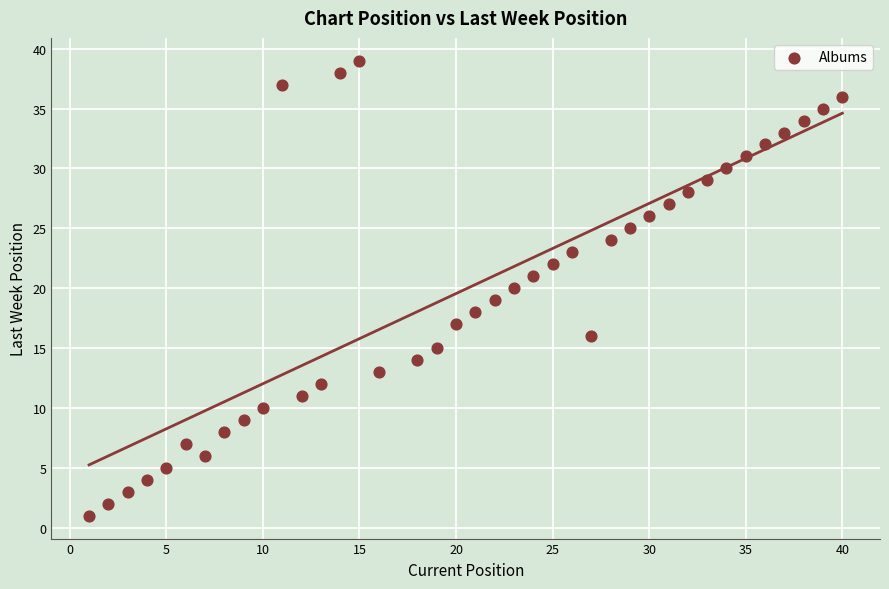

What is the range of X values (max minus min)?

39